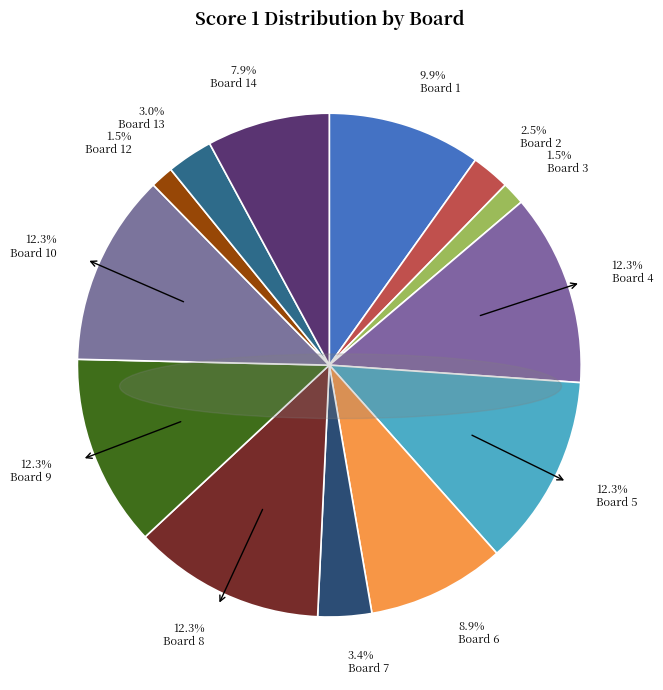

To the nearest percent, what percentage of the pie is Board 7?

3%